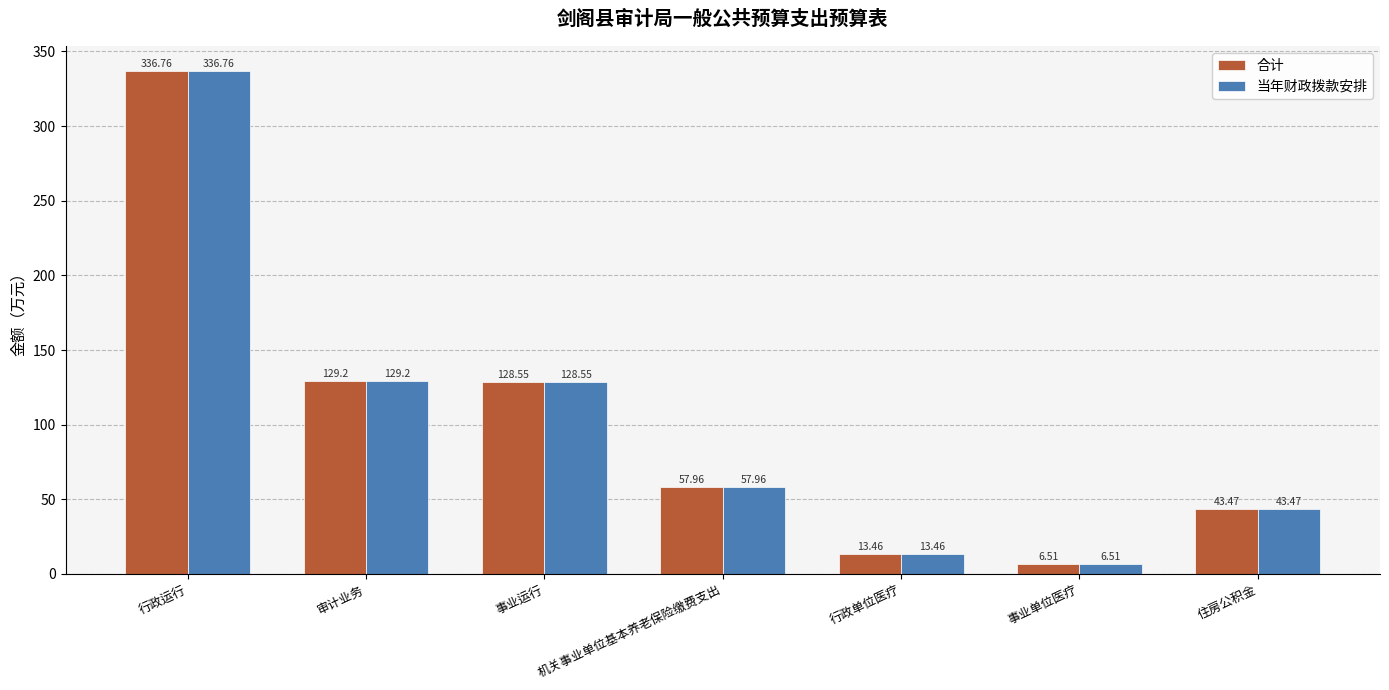

What is the sum of the 合计 values at 事业运行 and 审计业务?

257.8